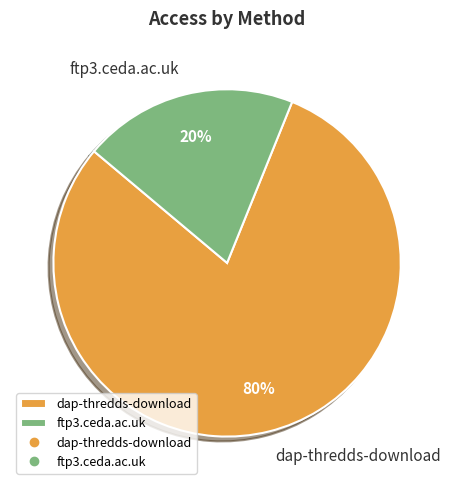

Rank the categories by value from lowest to highest.

ftp3.ceda.ac.uk, dap-thredds-download